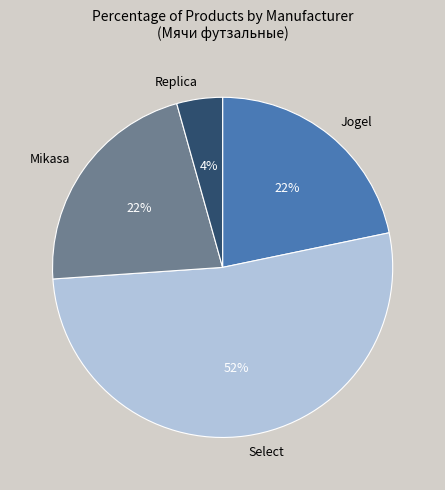

Combined, do Replica and Select account for over 50%?

Yes